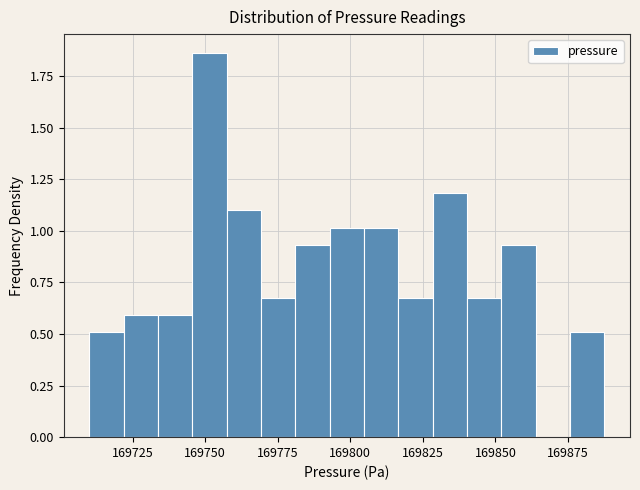

Around what value on the x-axis is the tallest bar? Give the approximate position of its centre, as read against the axis.

169750